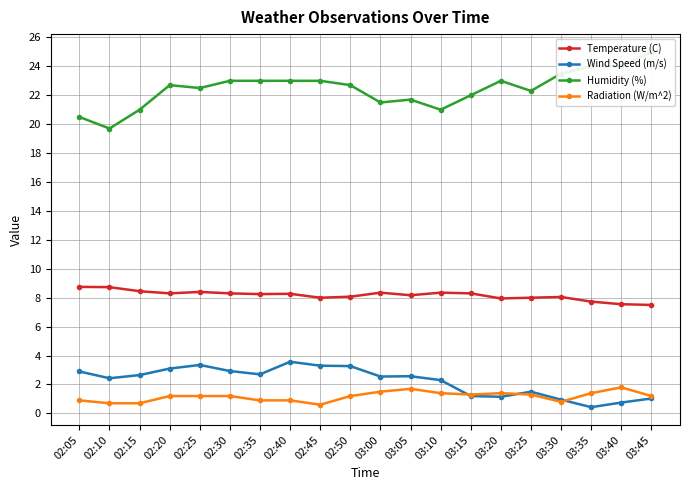

True or false: Radiation (W/m^2) and Temperature (C) cross at least once.

False